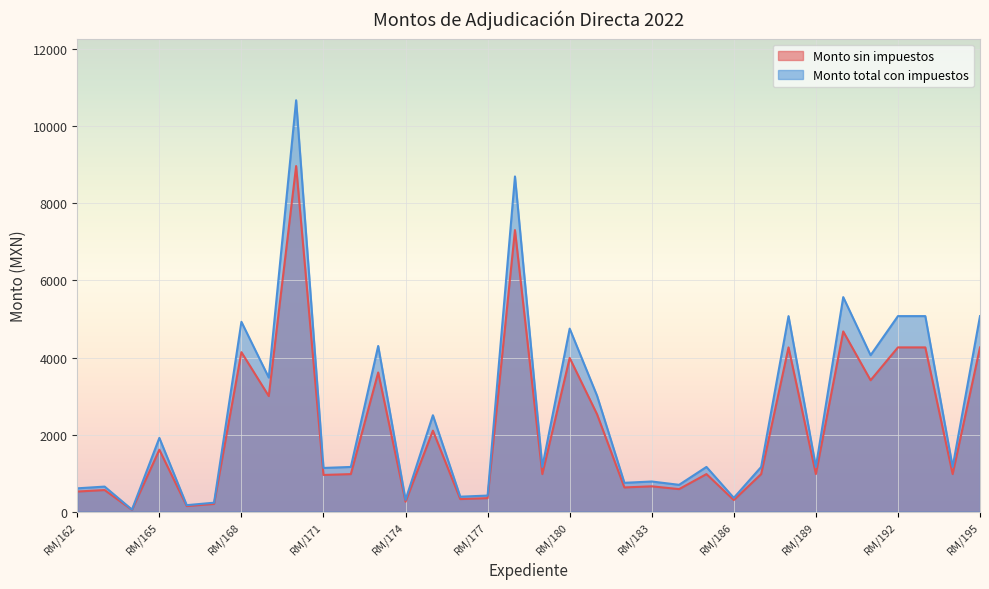

Read the Monto total con impuestos value at RM/181.

3010.0